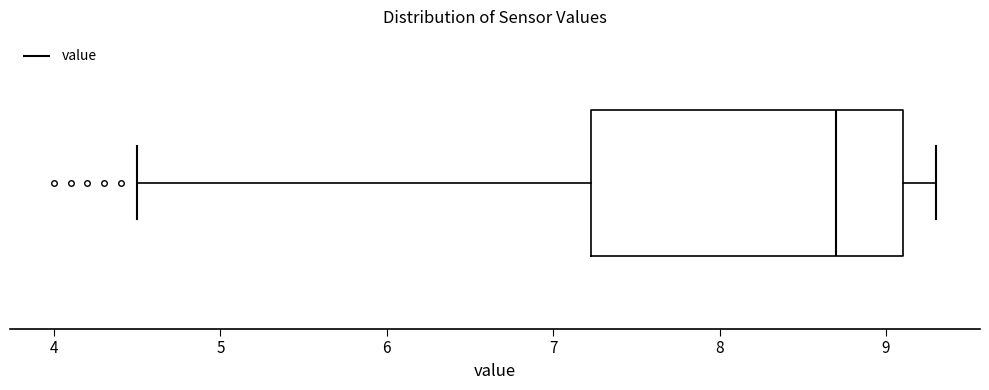

Read this box plot against the x-axis: the position of the median line, the range covered by the box, and the ends of both whiskers. The values are not printed on the chart, so give them approximately, as read against the axis.

median 8.7, box 7.2 to 9.1, whiskers 4.5 to 9.3